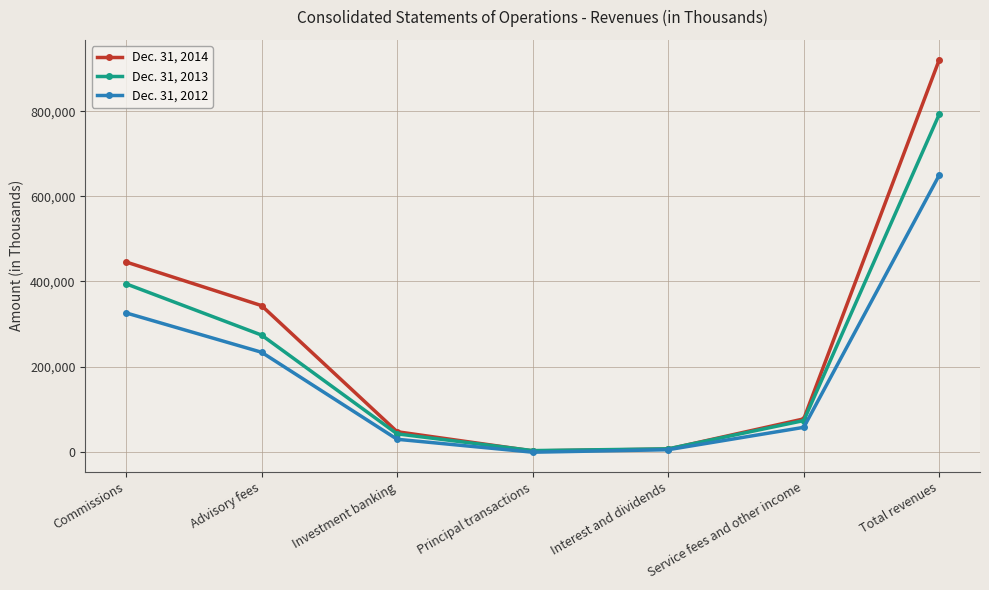

What is the value of the Dec. 31, 2012 point at the 7th from the left?

650111